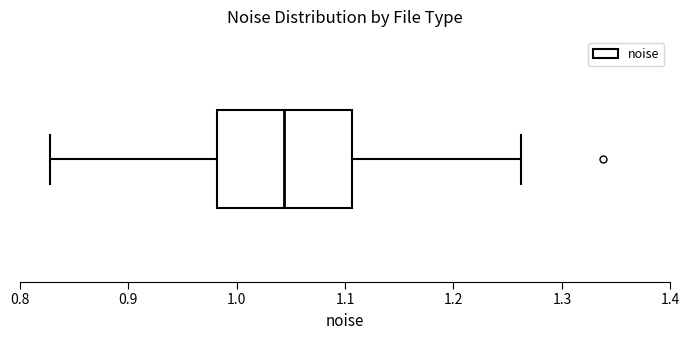

Where does the left whisker of the box end on the x-axis? The values are not printed on the chart, so give them approximately, as read against the axis.

0.83